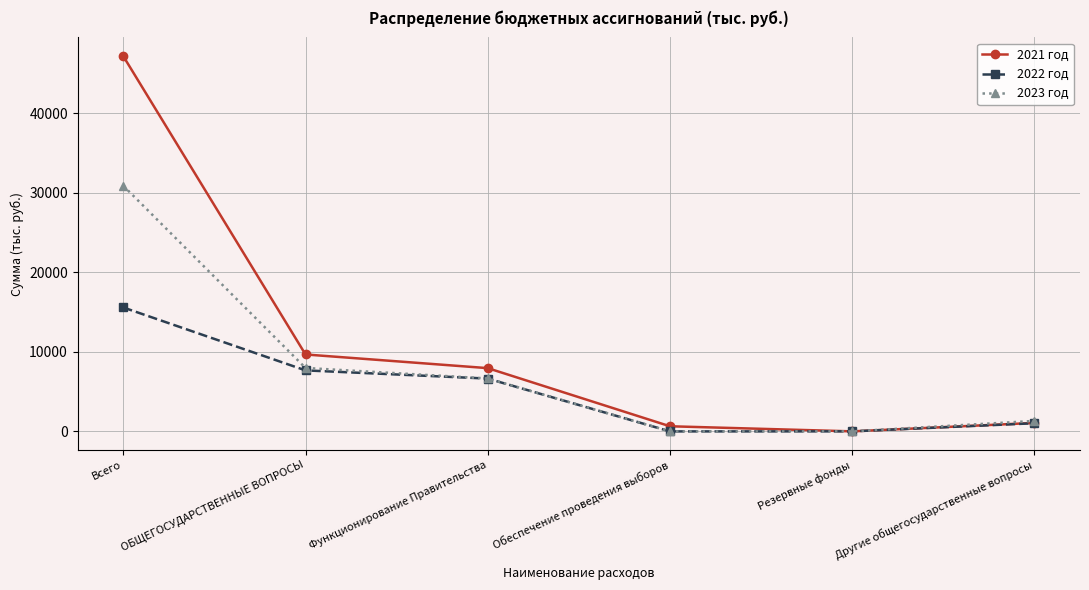

List the series in order of their overall mean, highest first.

2021 год, 2023 год, 2022 год